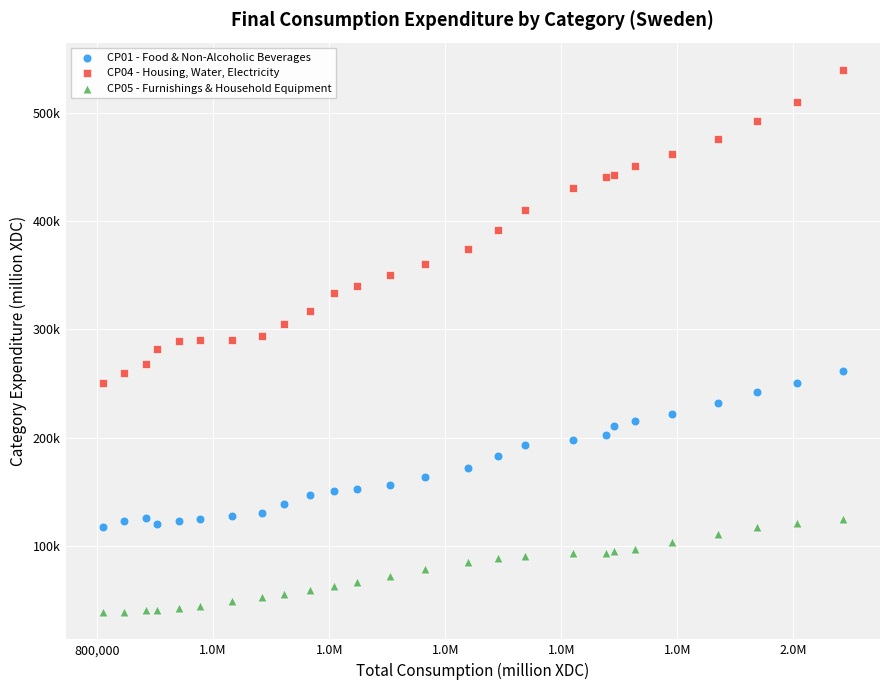

Which series reaches the maximum Y coordinate?

CP04 - Housing, Water, Electricity